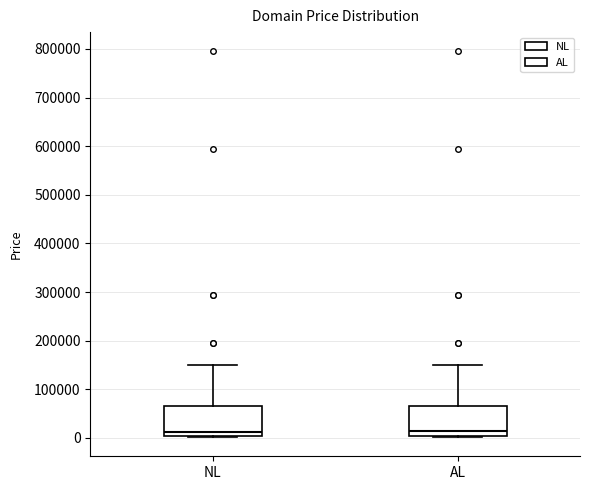

Where is the lower edge of the box for AL on the y-axis? The values are not printed on the chart, so give them approximately, as read against the axis.

0